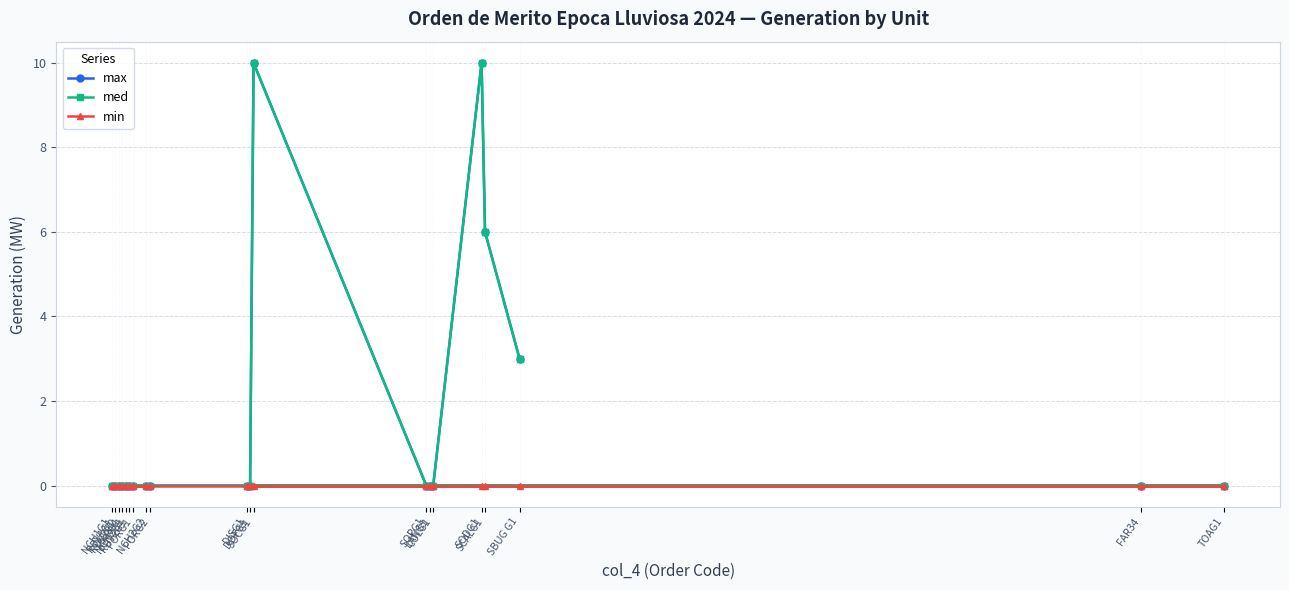

Rank the series at SODG1 from highest to lowest value.

max, med, min